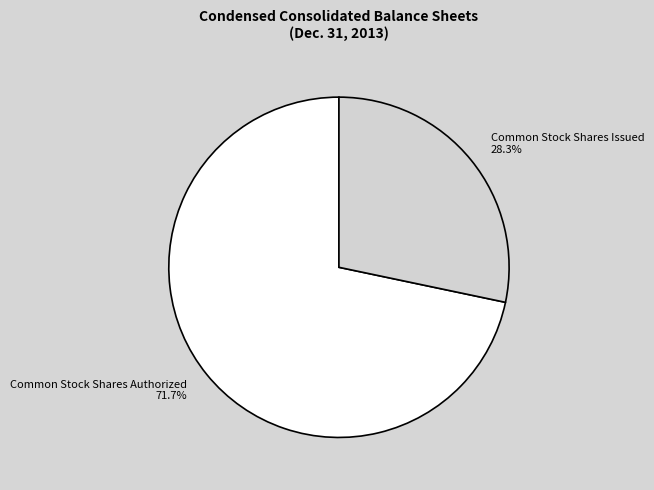

What is the total percentage of Common Stock Shares Authorized and Common Stock Shares Issued?

100.0%